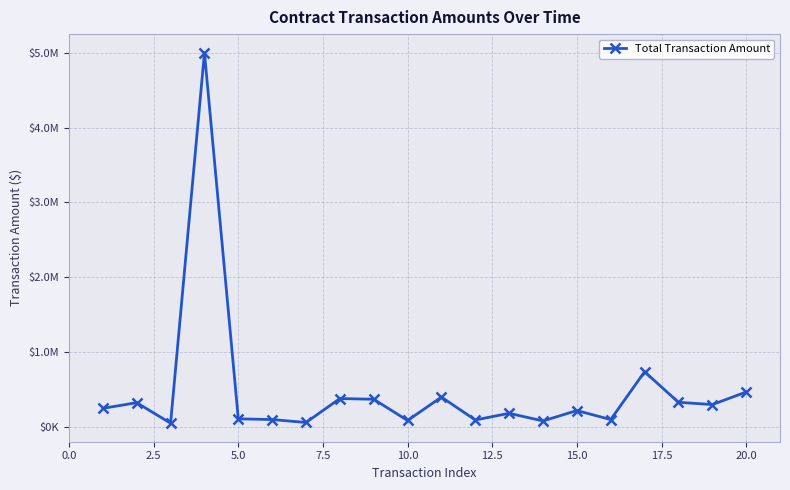

Does the chart display data point markers on the line(s)?

Yes